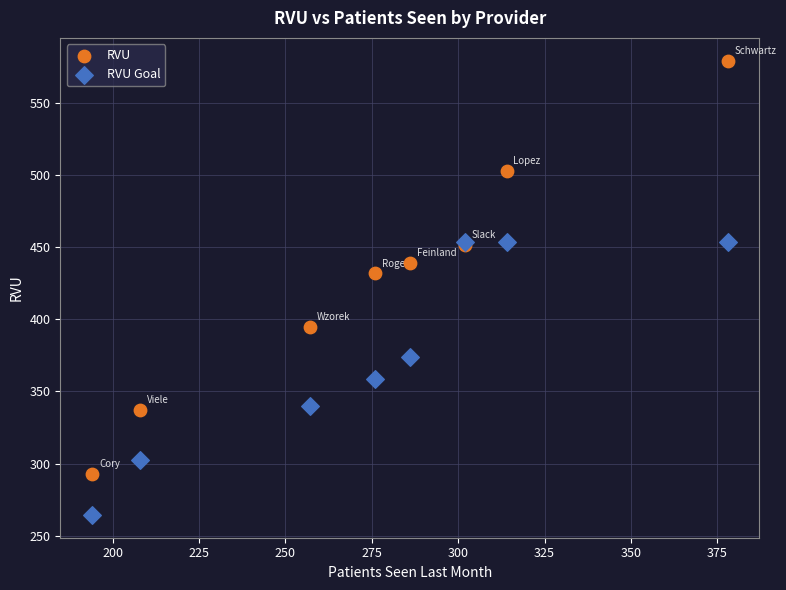

Across all series, what Y value is closest to 421?

431.8